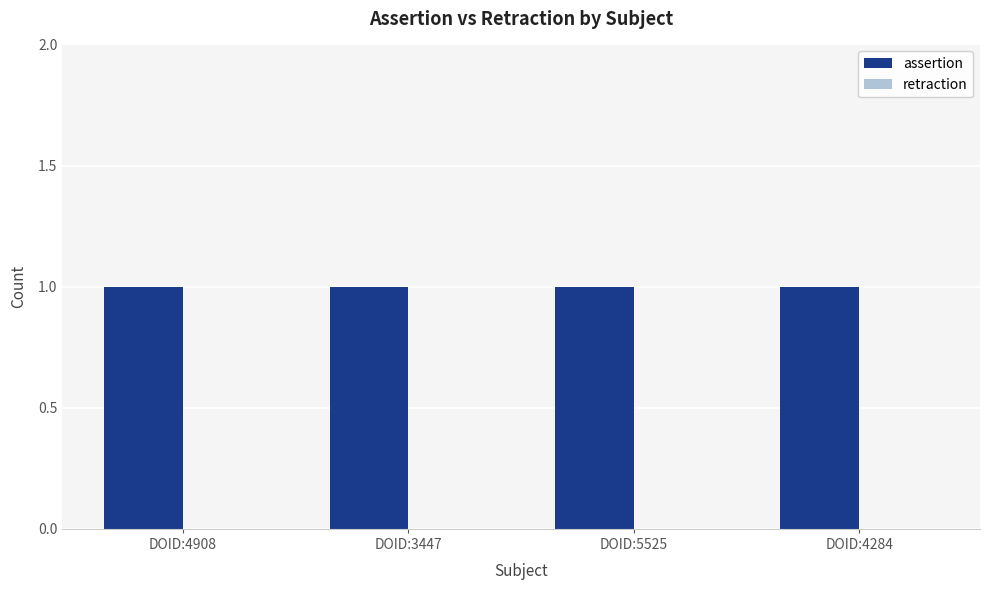

Reading right to left, transcribe all the data shown in this chart.

assertion: DOID:4284=1	DOID:5525=1	DOID:3447=1	DOID:4908=1
retraction: DOID:4284=0	DOID:5525=0	DOID:3447=0	DOID:4908=0